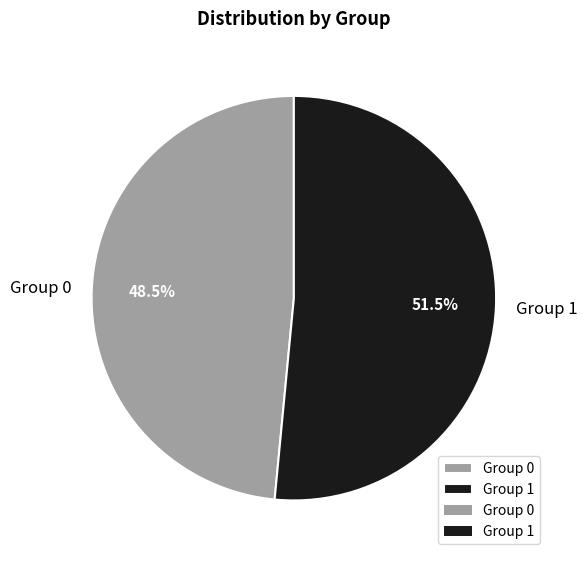

Which category accounts for the majority?

Group 1